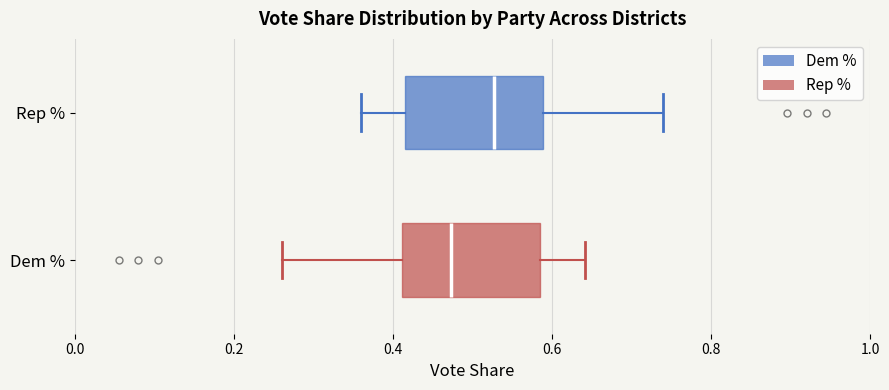

Reading bottom to top, read every box against the x-axis: the position of its median line, the range the box covers, and the ends of its whiskers. The values are not printed on the chart, so give them approximately, as read against the axis.

Dem %: median 0.48, box 0.42 to 0.58, whiskers 0.26 to 0.64
Rep %: median 0.52, box 0.42 to 0.58, whiskers 0.36 to 0.74